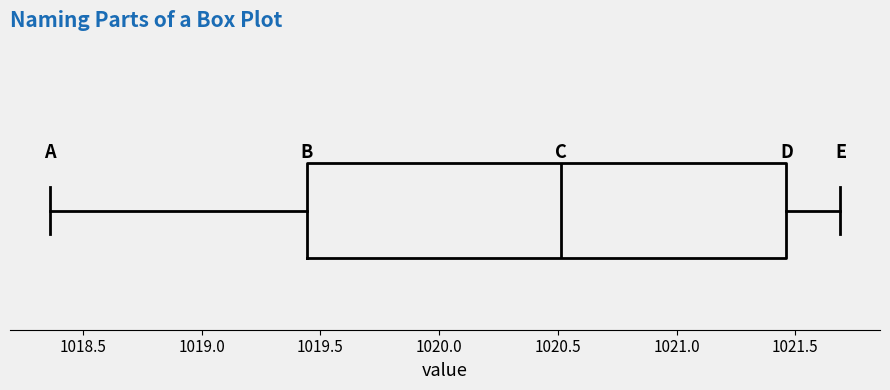

Read this box plot against the x-axis: the position of the median line, the range covered by the box, and the ends of both whiskers. The values are not printed on the chart, so give them approximately, as read against the axis.

median 1020.50, box 1019.45 to 1021.45, whiskers 1018.35 to 1021.70